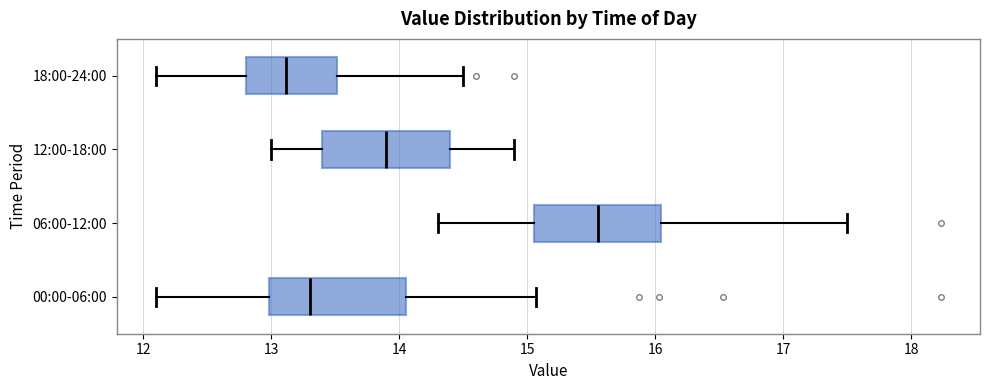

Reading bottom to top, transcribe this box plot: for each box, give where its median line is, the range the box spans, and where its two whiskers end, as read against the x-axis. The values are not printed on the chart, so give them approximately, as read against the axis.

00:00-06:00: median 13.3, box 13.0 to 14.1, whiskers 12.1 to 15.1
06:00-12:00: median 15.6, box 15.1 to 16.0, whiskers 14.3 to 17.5
12:00-18:00: median 13.9, box 13.4 to 14.4, whiskers 13.0 to 14.9
18:00-24:00: median 13.1, box 12.8 to 13.5, whiskers 12.1 to 14.5